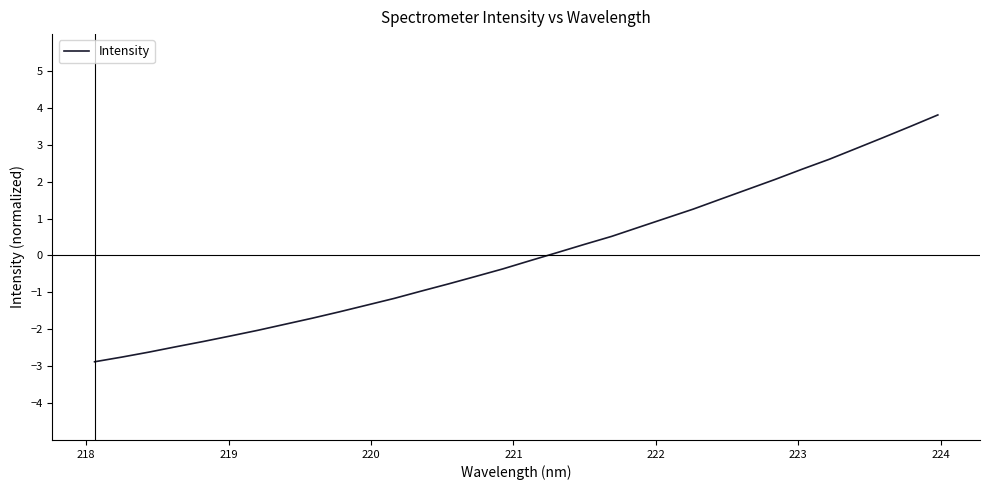

What is the smallest value displayed?

-2.9